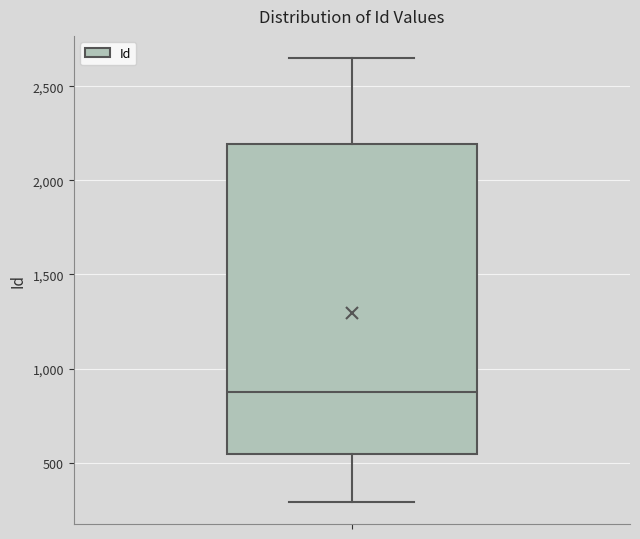

Transcribe this box plot: give where the median line is, the range the box spans, and where the two whiskers end, as read against the y-axis. The values are not printed on the chart, so give them approximately, as read against the axis.

median 900, box 550 to 2200, whiskers 300 to 2650